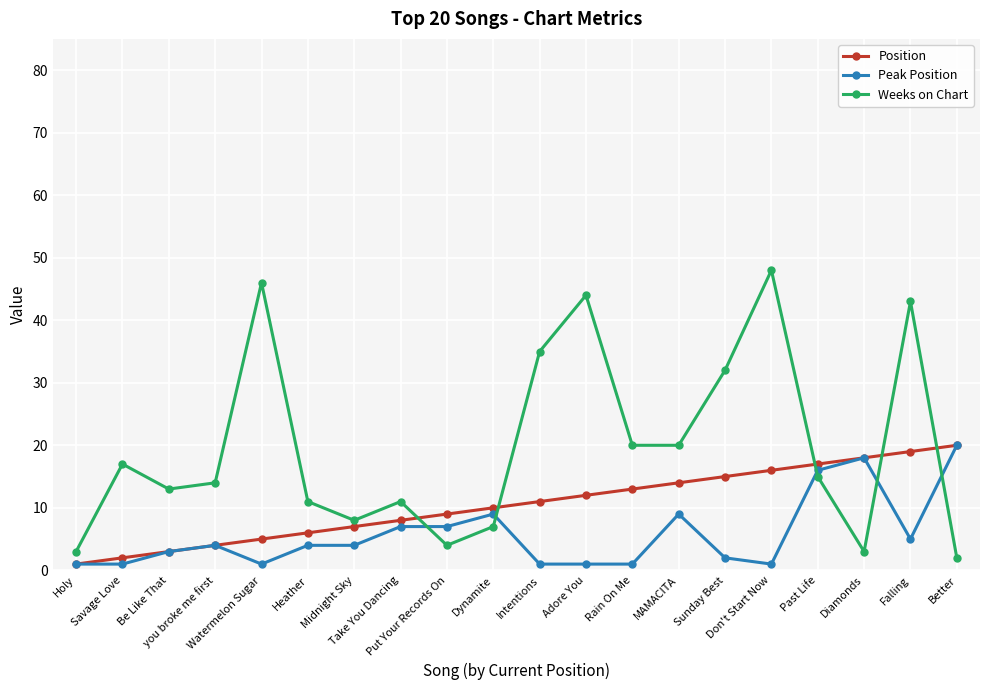

Which category has the highest value across all series?

Don't Start Now